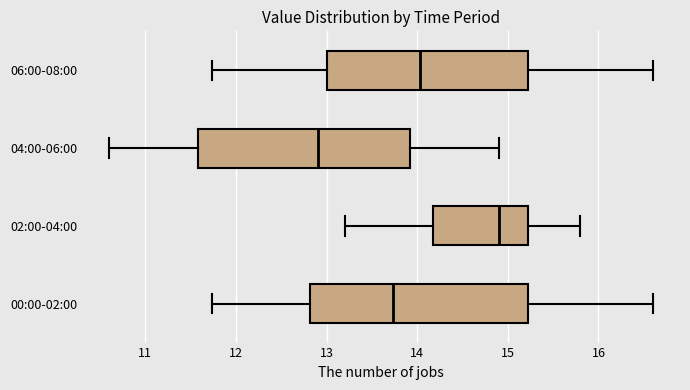

Reading bottom to top, read every box against the x-axis: the position of its median line, the range the box covers, and the ends of its whiskers. The values are not printed on the chart, so give them approximately, as read against the axis.

00:00-02:00: median 13.7, box 12.8 to 15.2, whiskers 11.7 to 16.6
02:00-04:00: median 14.9, box 14.2 to 15.2, whiskers 13.2 to 15.8
04:00-06:00: median 12.9, box 11.6 to 13.9, whiskers 10.6 to 14.9
06:00-08:00: median 14.0, box 13.0 to 15.2, whiskers 11.7 to 16.6